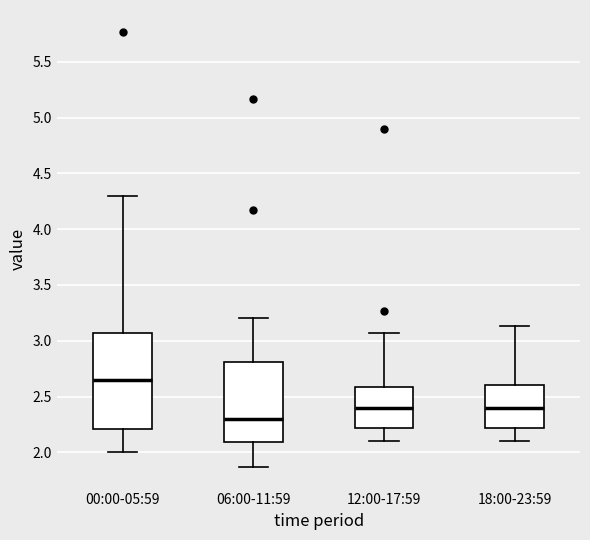

Where is the upper edge of the box for 06:00-11:59 on the y-axis? The values are not printed on the chart, so give them approximately, as read against the axis.

2.80